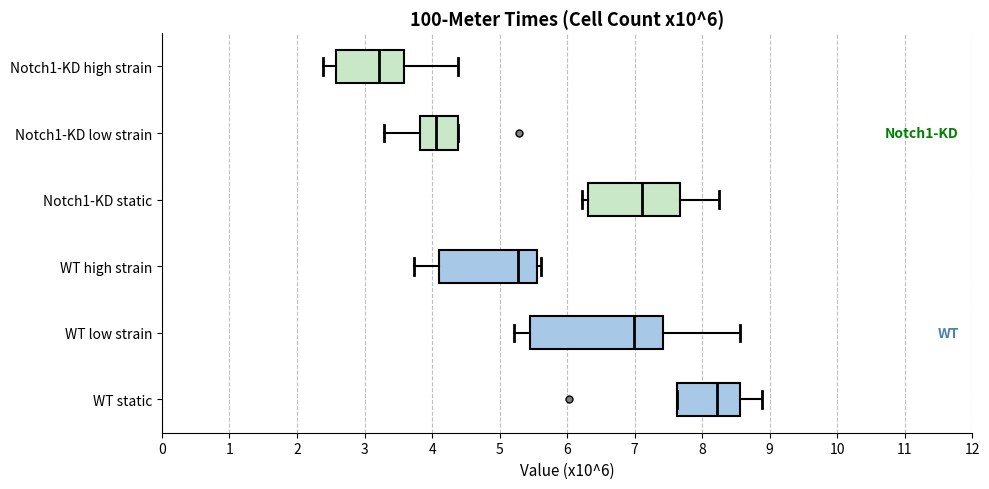

Comparing the boxes themselves (not the whiskers), which one is the widest?

WT low strain